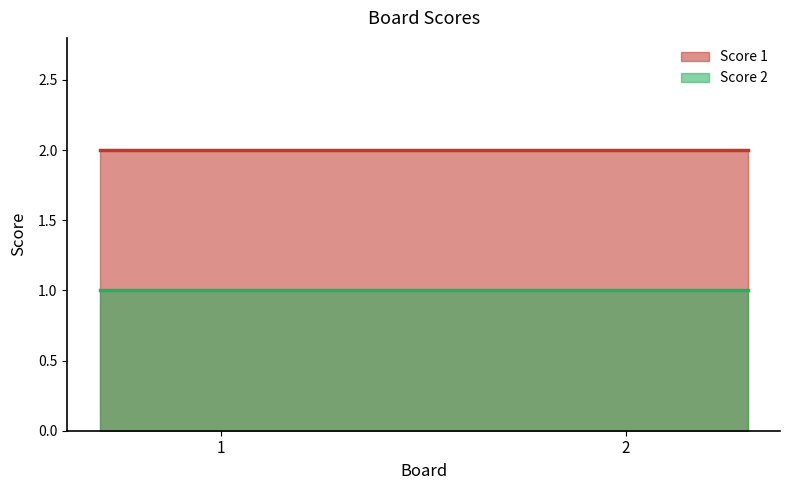

Which series changed the most between 1 and 2?

Score 1